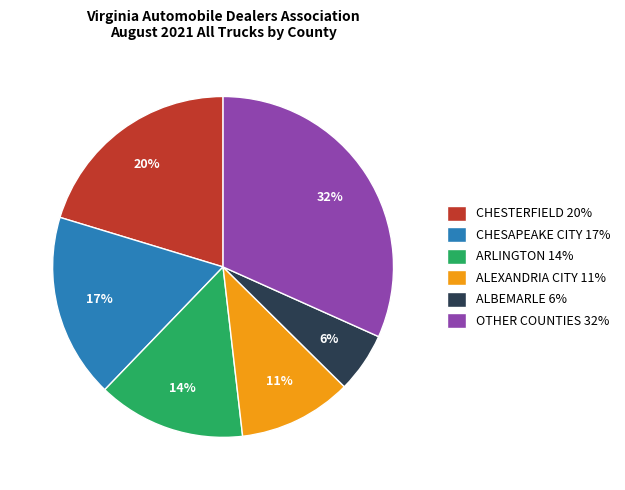

Combined, do ARLINGTON 14% and CHESTERFIELD 20% account for over 50%?

No